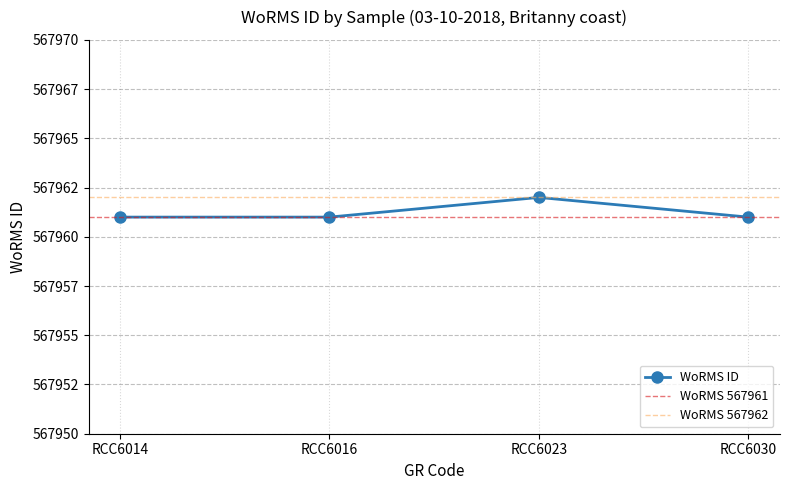

What is the value of the 4th point from the left?

567961